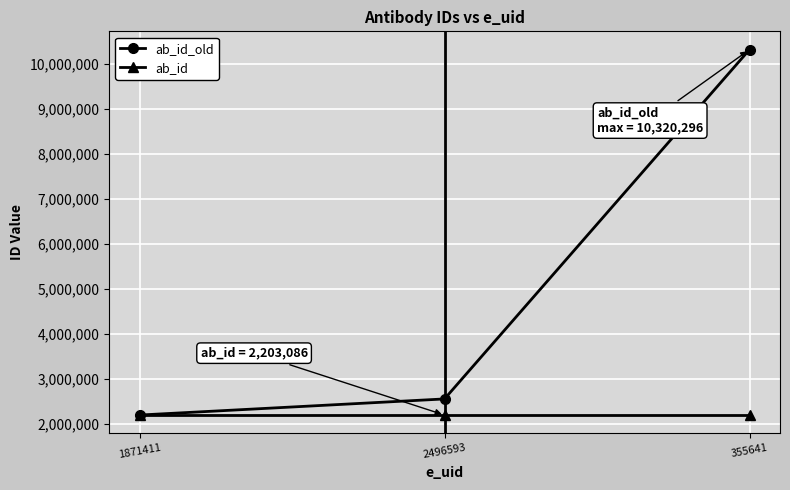

What is the difference between the second highest and minimum values in the ab_id_old series?

358051